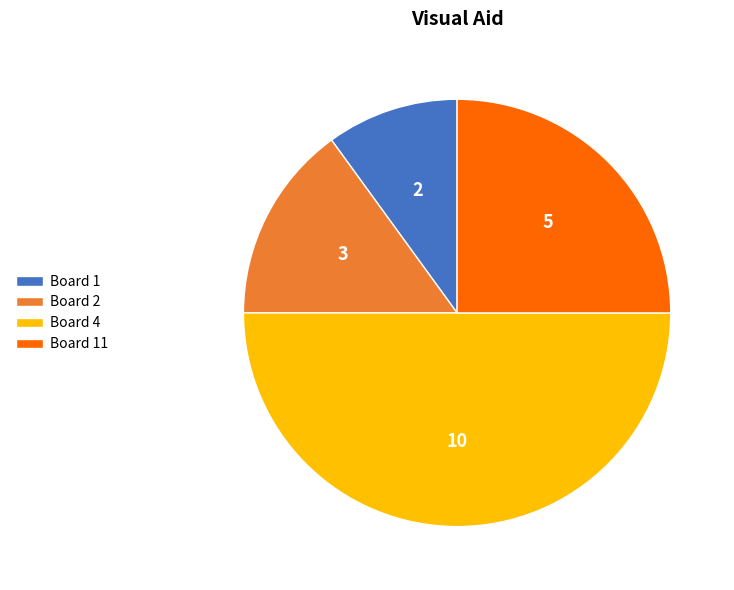

What is the largest slice in the pie chart?

Board 4